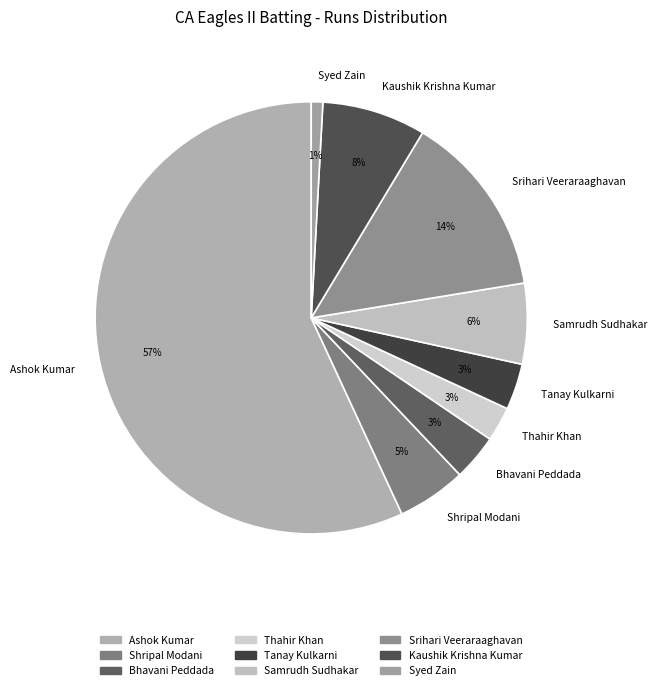

Which slice is the smallest?

Syed Zain